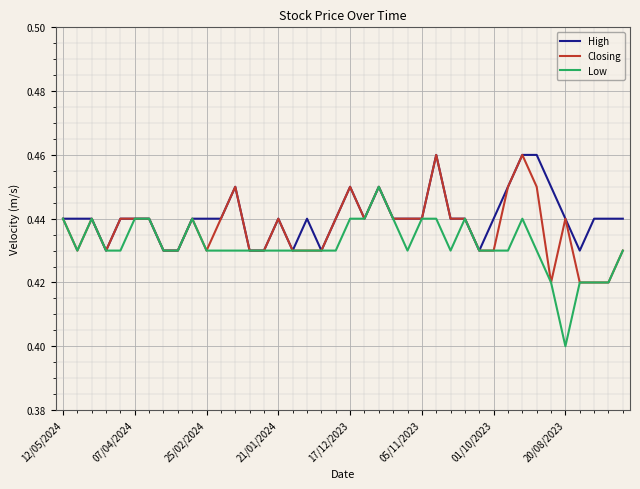

Which series has the widest spread of values?

Low